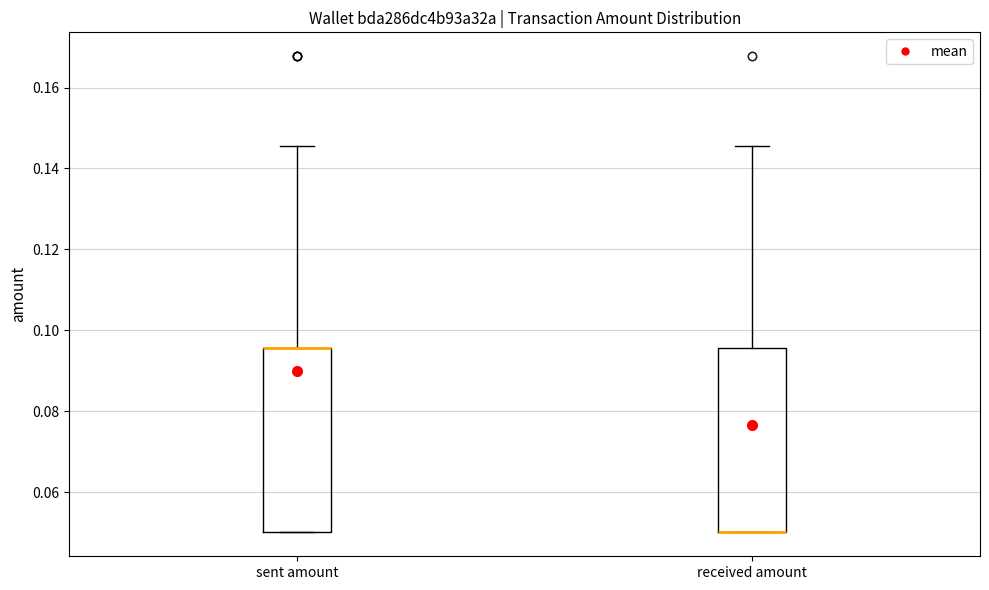

Where is the lower edge of the box for received amount on the y-axis? The values are not printed on the chart, so give them approximately, as read against the axis.

0.050